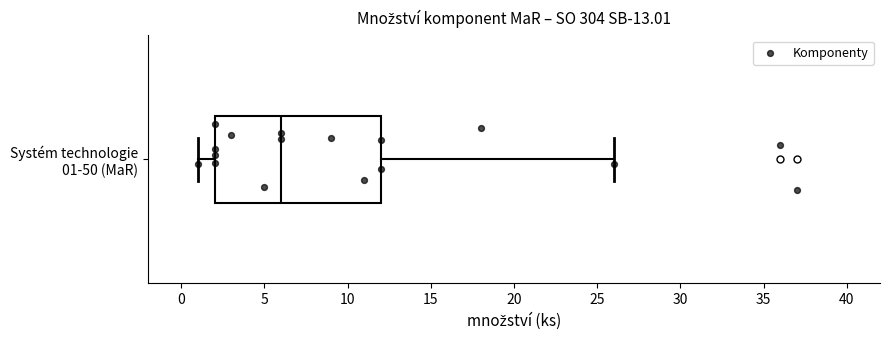

Read this box plot against the x-axis: the position of the median line, the range covered by the box, and the ends of both whiskers. The values are not printed on the chart, so give them approximately, as read against the axis.

median 6, box 2 to 12, whiskers 1 to 26